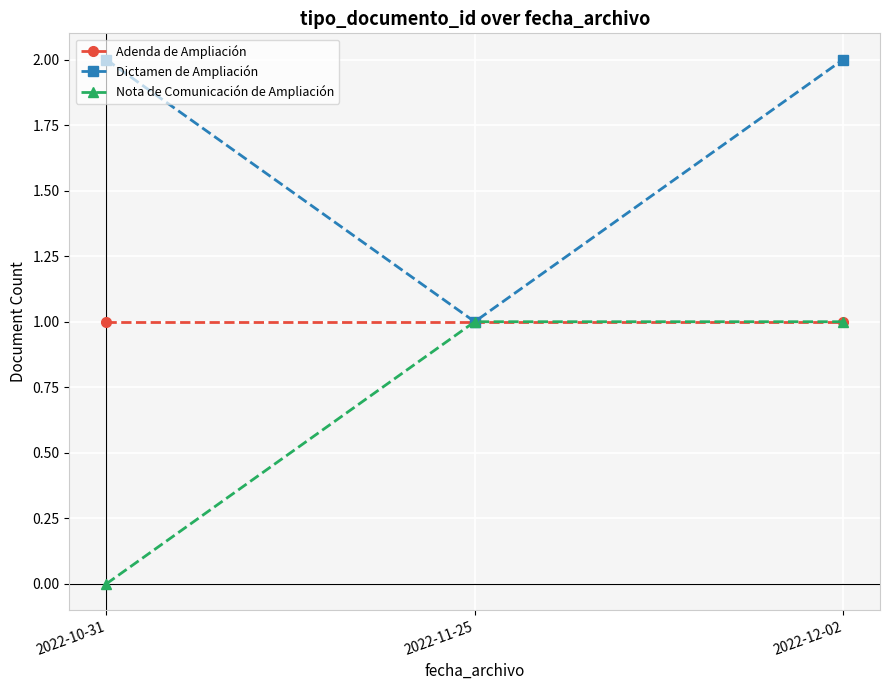

Reading right to left, transcribe all the data shown in this chart.

Adenda de Ampliación: 2022-12-02=1	2022-11-25=1	2022-10-31=1
Dictamen de Ampliación: 2022-12-02=2	2022-11-25=1	2022-10-31=2
Nota de Comunicación de Ampliación: 2022-12-02=1	2022-11-25=1	2022-10-31=0